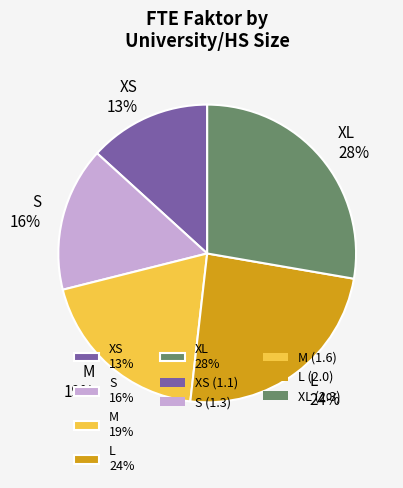

Between M and L, which is larger?

L